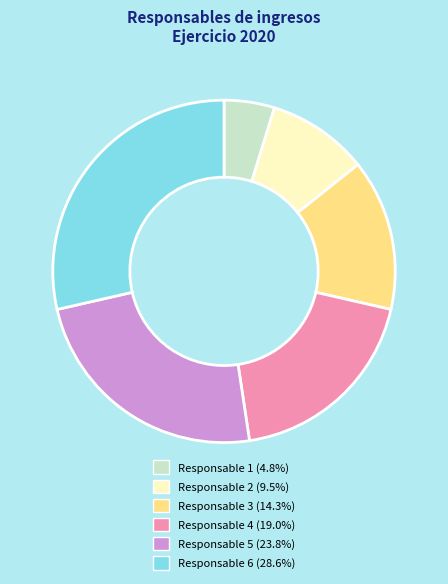

Is there a majority slice in this chart?

No